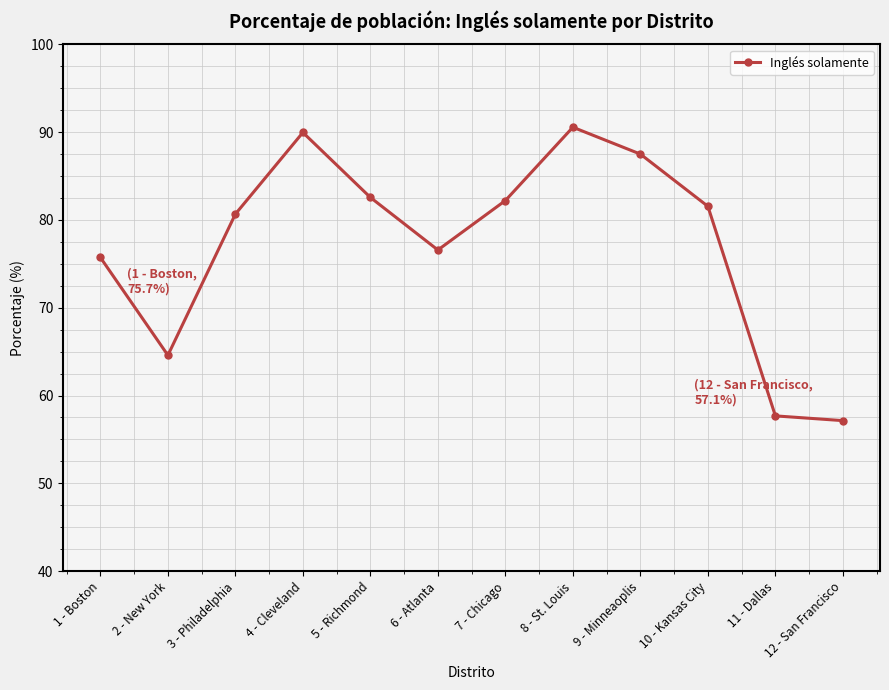

What is the label of the 5th point from the left?

5 - Richmond